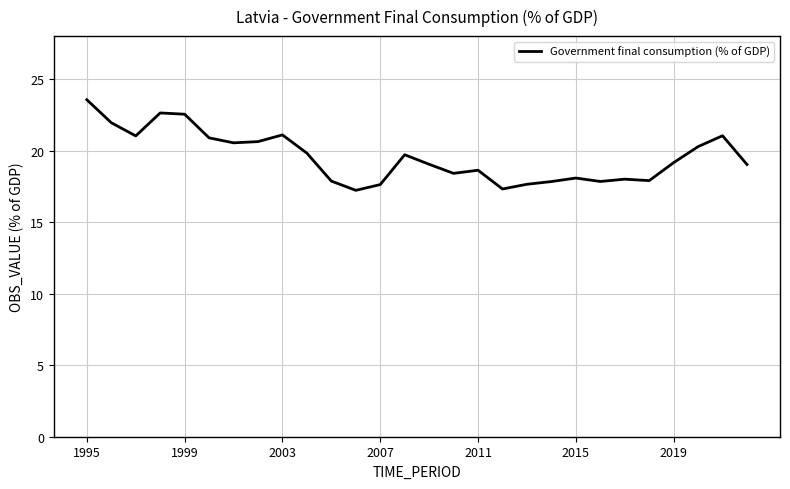

What is the difference between the maximum and minimum values?

6.3